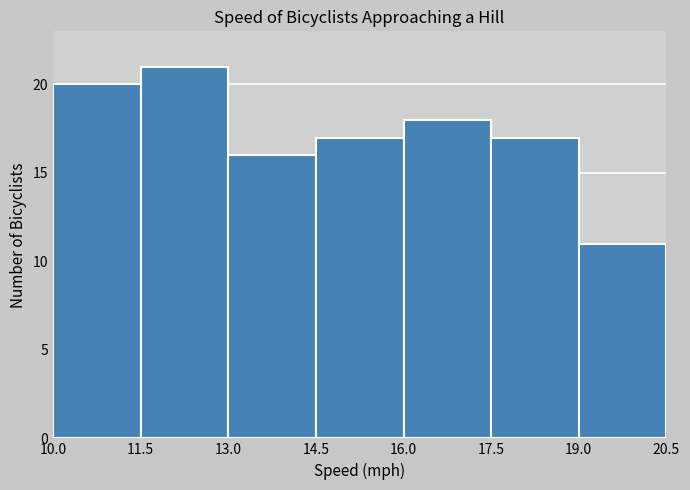

Over which range of the x-axis is the bar tallest?

11.5 to 13.0